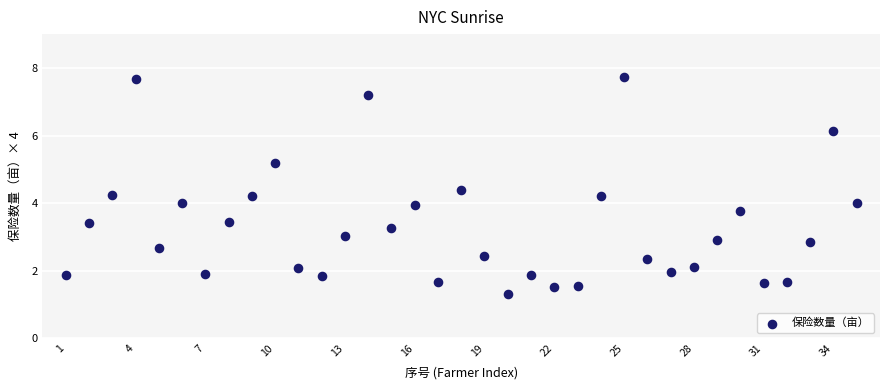

What is the range of X values (max minus min)?

34.0